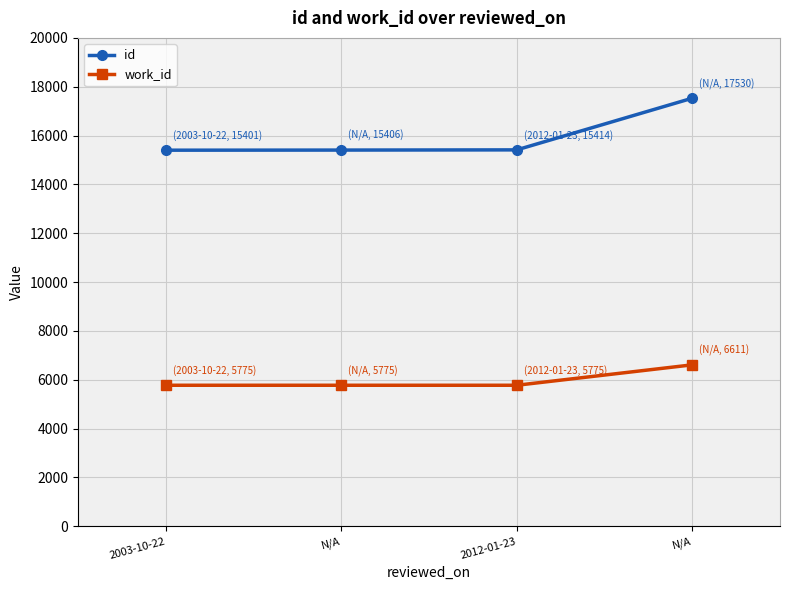

What is the average value of the id series?

15938